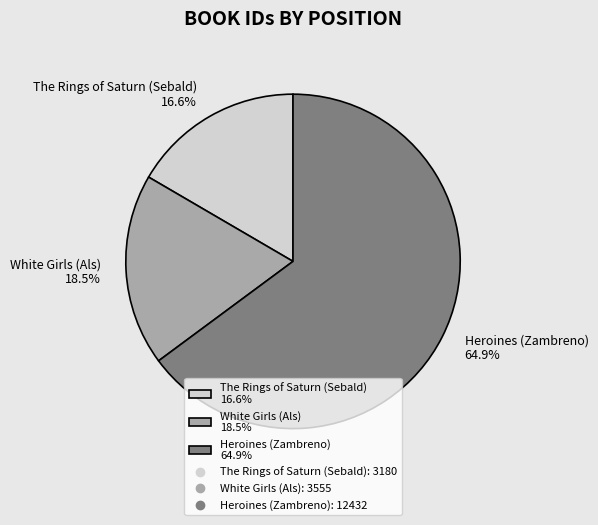

Which category has the biggest portion of the pie?

Heroines (Zambreno)